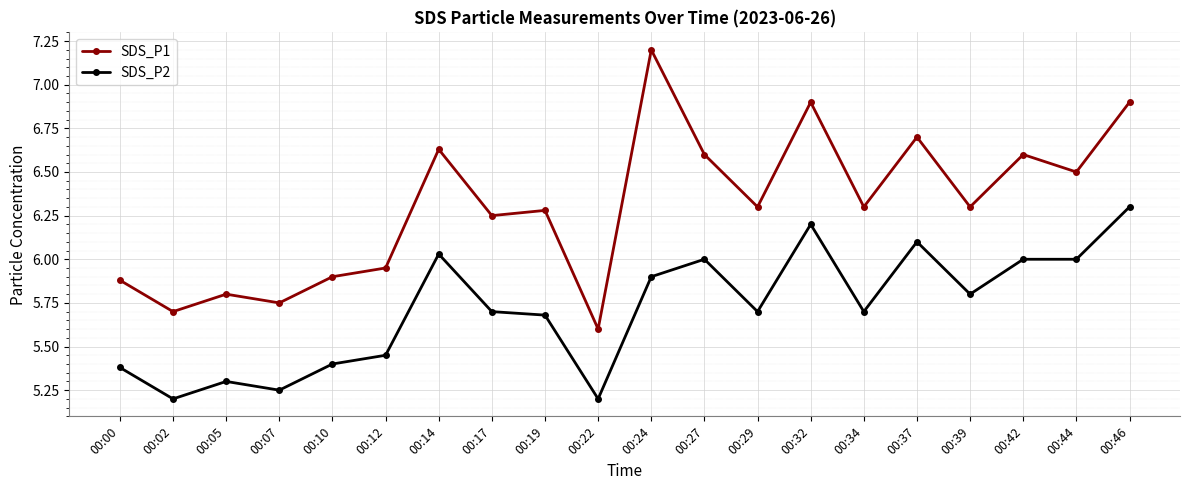

What is the maximum value shown in the chart?

7.2